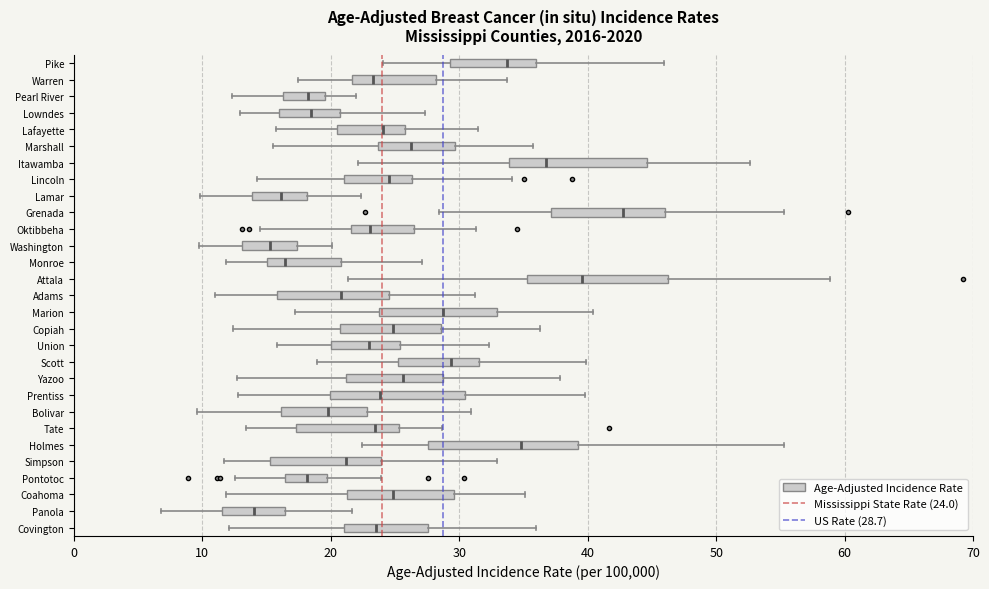

Reading bottom to top, transcribe this box plot: for each box, give where its median line is, the range the box spans, and where its two whiskers end, as read against the x-axis. The values are not printed on the chart, so give them approximately, as read against the axis.

Covington: median 23, box 21 to 28, whiskers 12 to 36
Panola: median 14, box 11 to 16, whiskers 7 to 22
Coahoma: median 25, box 21 to 30, whiskers 12 to 35
Pontotoc: median 18, box 16 to 20, whiskers 13 to 24
Simpson: median 21, box 15 to 24, whiskers 12 to 33
Holmes: median 35, box 28 to 39, whiskers 22 to 55
Tate: median 23, box 17 to 25, whiskers 13 to 29
Bolivar: median 20, box 16 to 23, whiskers 10 to 31
Prentiss: median 24, box 20 to 30, whiskers 13 to 40
Yazoo: median 26, box 21 to 29, whiskers 13 to 38
Scott: median 29, box 25 to 32, whiskers 19 to 40
Union: median 23, box 20 to 25, whiskers 16 to 32
Copiah: median 25, box 21 to 29, whiskers 12 to 36
Marion: median 29, box 24 to 33, whiskers 17 to 40
Adams: median 21, box 16 to 25, whiskers 11 to 31
Attala: median 40, box 35 to 46, whiskers 21 to 59
Monroe: median 16, box 15 to 21, whiskers 12 to 27
Washington: median 15, box 13 to 17, whiskers 10 to 20
Oktibbeha: median 23, box 22 to 27, whiskers 15 to 31
Grenada: median 43, box 37 to 46, whiskers 28 to 55
Lamar: median 16, box 14 to 18, whiskers 10 to 22
Lincoln: median 24, box 21 to 26, whiskers 14 to 34
Itawamba: median 37, box 34 to 45, whiskers 22 to 53
Marshall: median 26, box 24 to 30, whiskers 16 to 36
Lafayette: median 24, box 21 to 26, whiskers 16 to 31
Lowndes: median 18, box 16 to 21, whiskers 13 to 27
Pearl River: median 18, box 16 to 20, whiskers 12 to 22
Warren: median 23, box 22 to 28, whiskers 17 to 34
Pike: median 34, box 29 to 36, whiskers 24 to 46